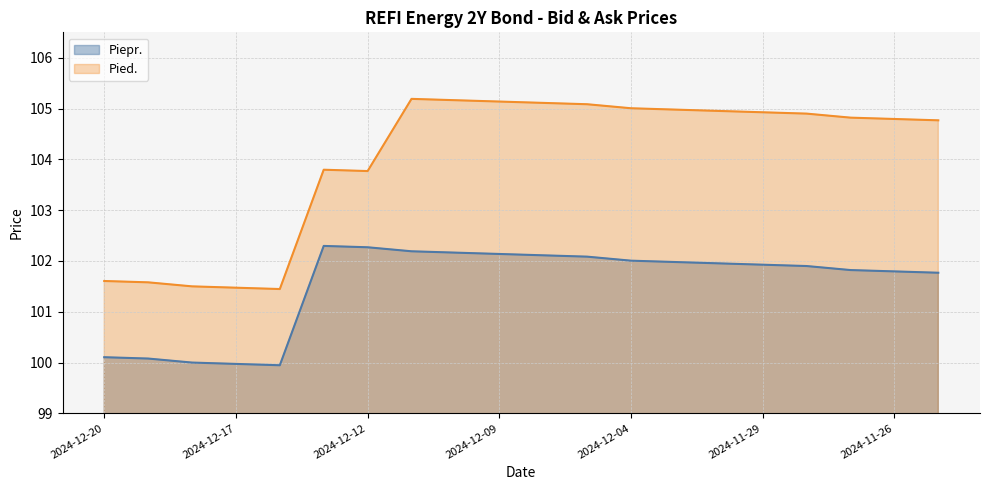

How many data points in Pied. are above 104?

13